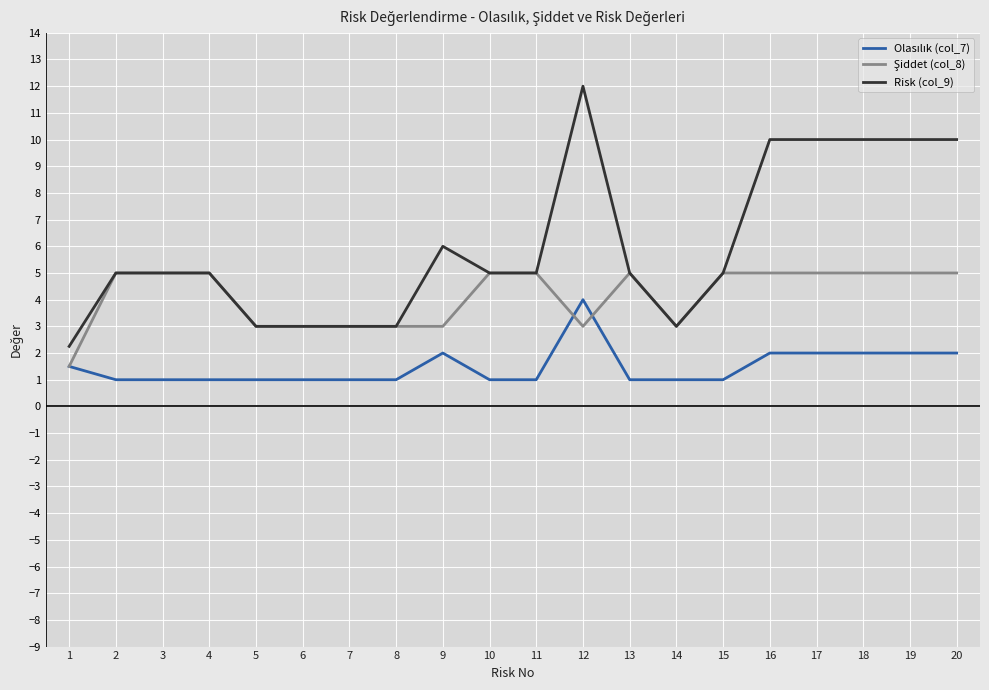

What is the greatest value displayed?

12.0